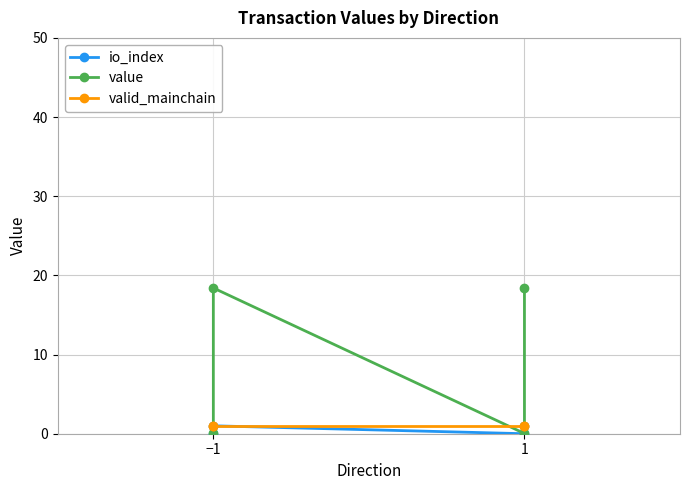

Which category has the highest value in the value series?

−1